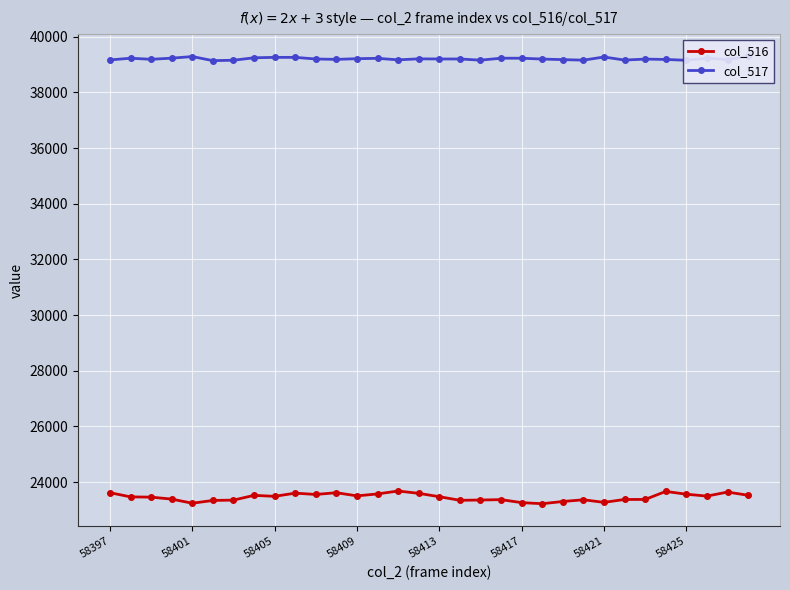

What is the value of the col_517 point at the 30th from the left?

39227